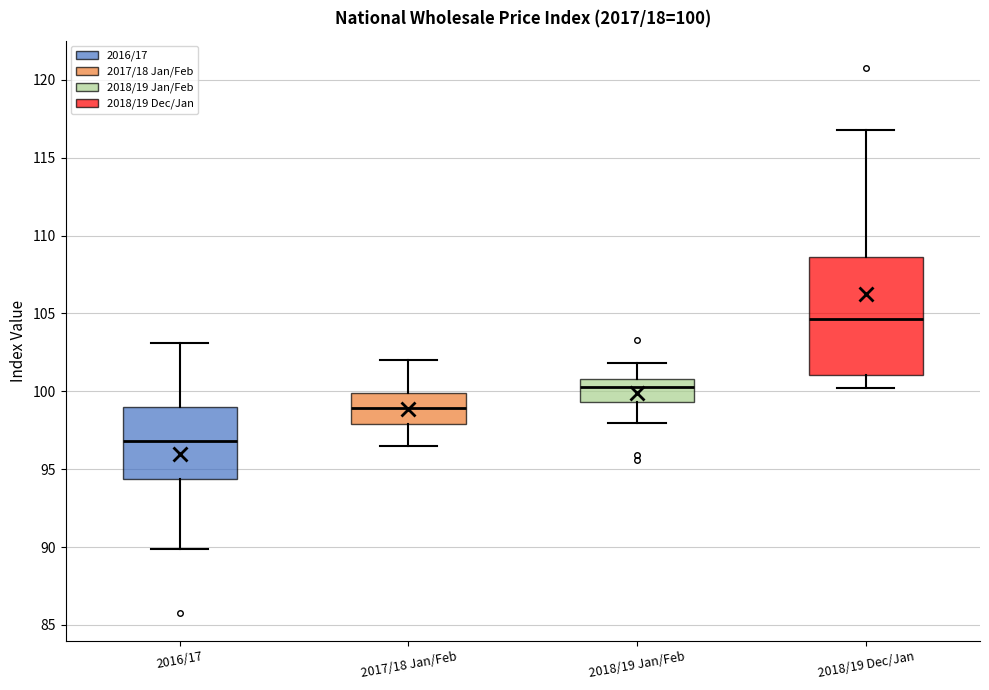

Which box's median line is the highest?

2018/19 Dec/Jan